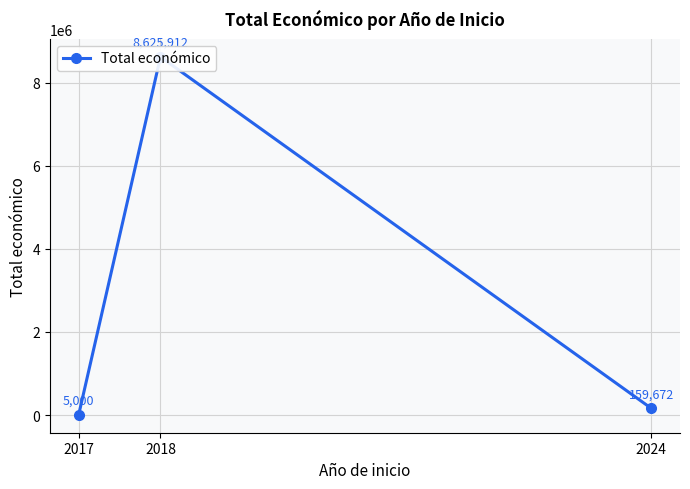

Which label corresponds to the largest value in the chart?

2018